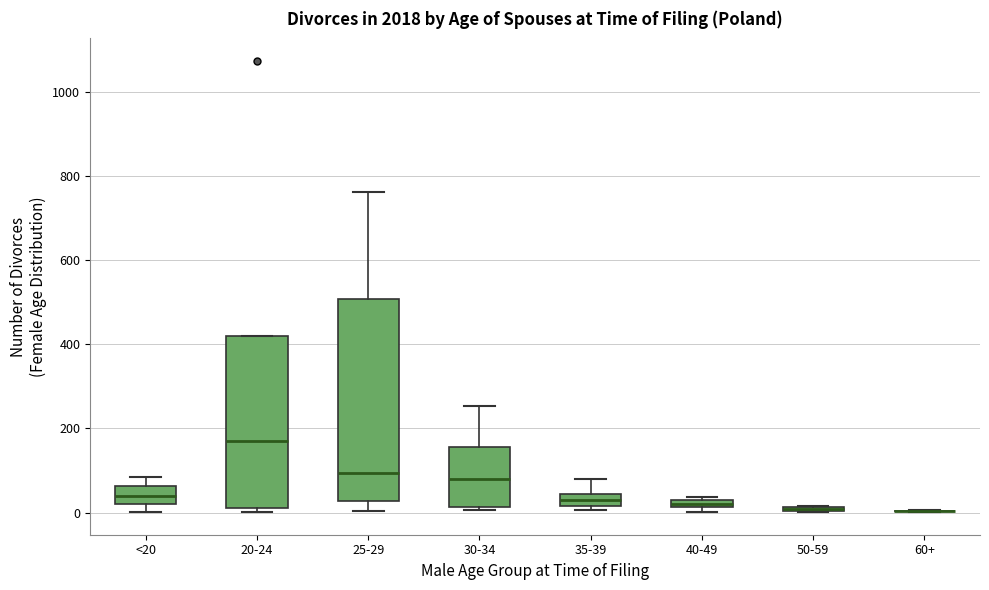

Where does the upper whisker of the box for 25-29 end on the y-axis? The values are not printed on the chart, so give them approximately, as read against the axis.

760